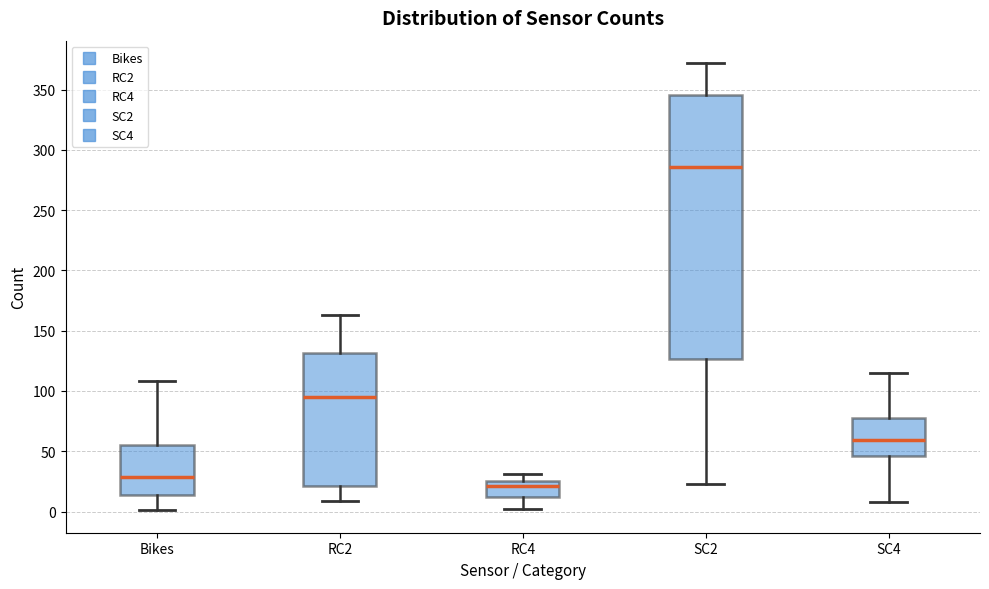

Reading left to right, transcribe this box plot: for each box, give where its median line is, the range the box spans, and where its two whiskers end, as read against the y-axis. The values are not printed on the chart, so give them approximately, as read against the axis.

Bikes: median 30, box 15 to 55, whiskers 0 to 110
RC2: median 95, box 20 to 130, whiskers 10 to 165
RC4: median 20, box 10 to 25, whiskers 0 to 30
SC2: median 285, box 125 to 345, whiskers 25 to 370
SC4: median 60, box 45 to 80, whiskers 10 to 115